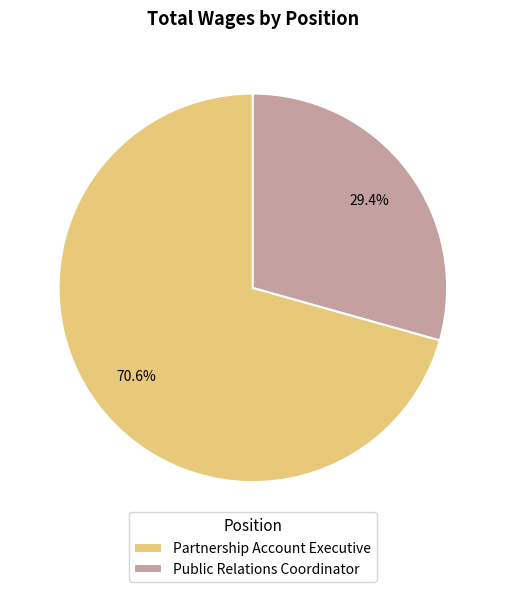

To the nearest percent, what percentage of the pie is Partnership Account Executive?

71%